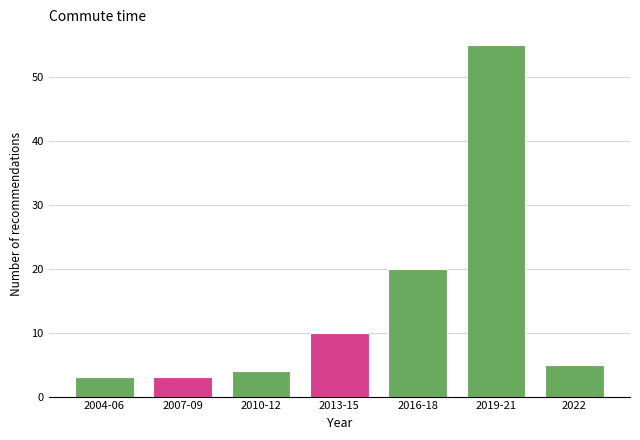

Reading right to left, extract all data points from this chart.

5	55	20	10	4	3	3